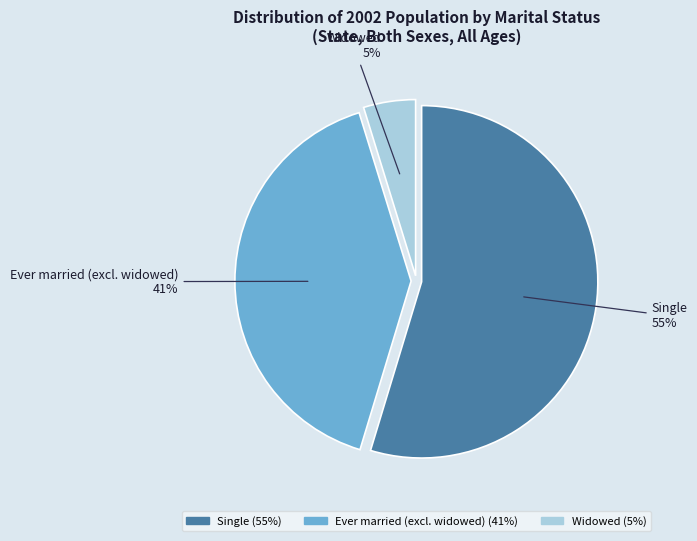

Which slice is the smallest?

Widowed